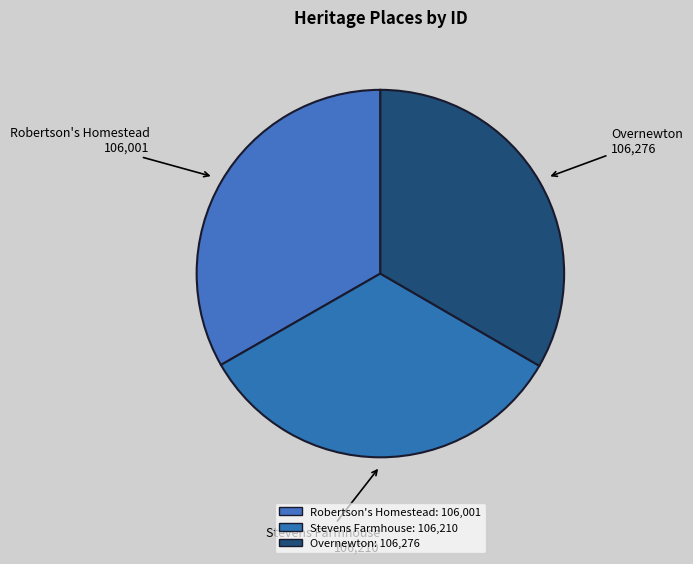

How many slices are in this pie chart?

3